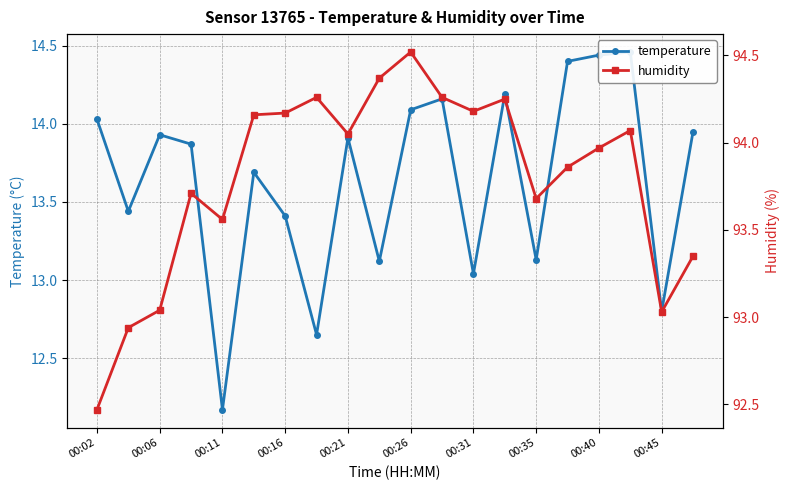

Is it true that humidity equals 32.6 at 17?

False